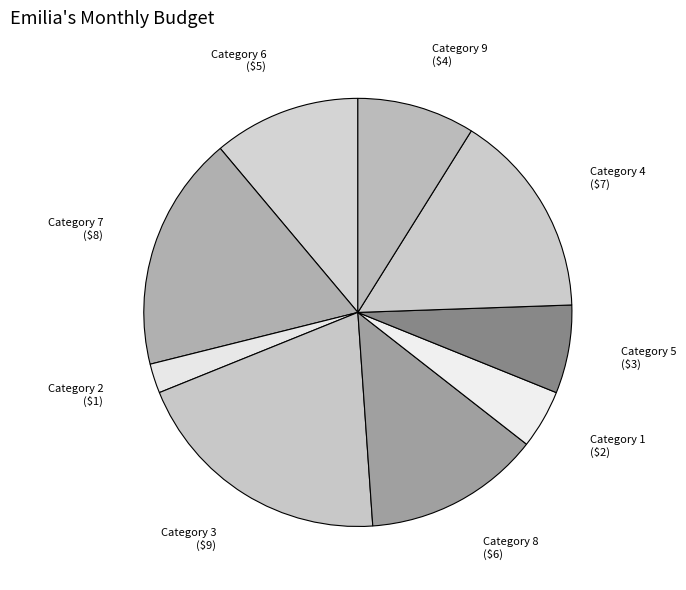

Rank the categories by value from highest to lowest.

Category 3, Category 7, Category 4, Category 8, Category 6, Category 9, Category 5, Category 1, Category 2